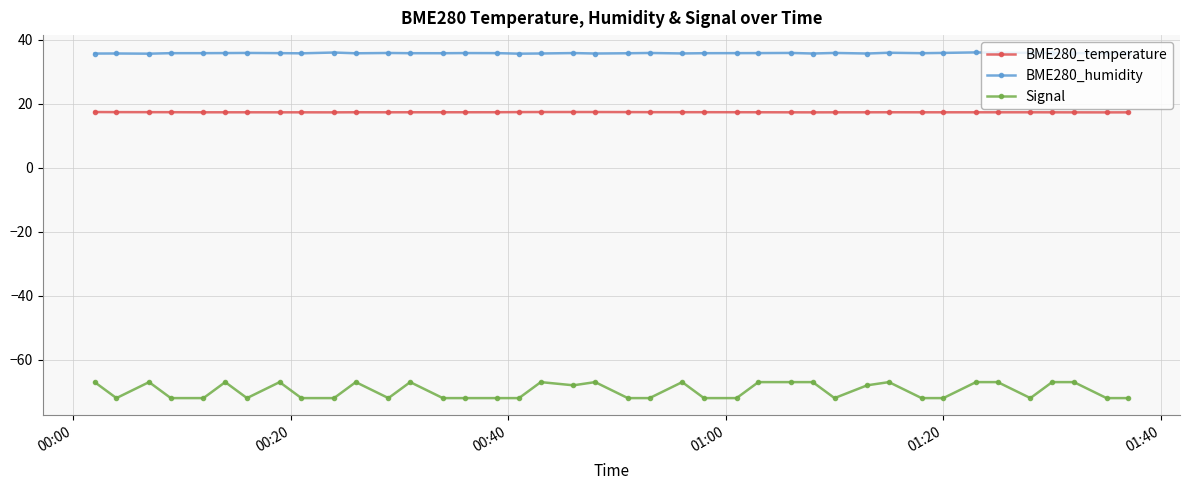

True or false: BME280_humidity and BME280_temperature cross at least once.

False